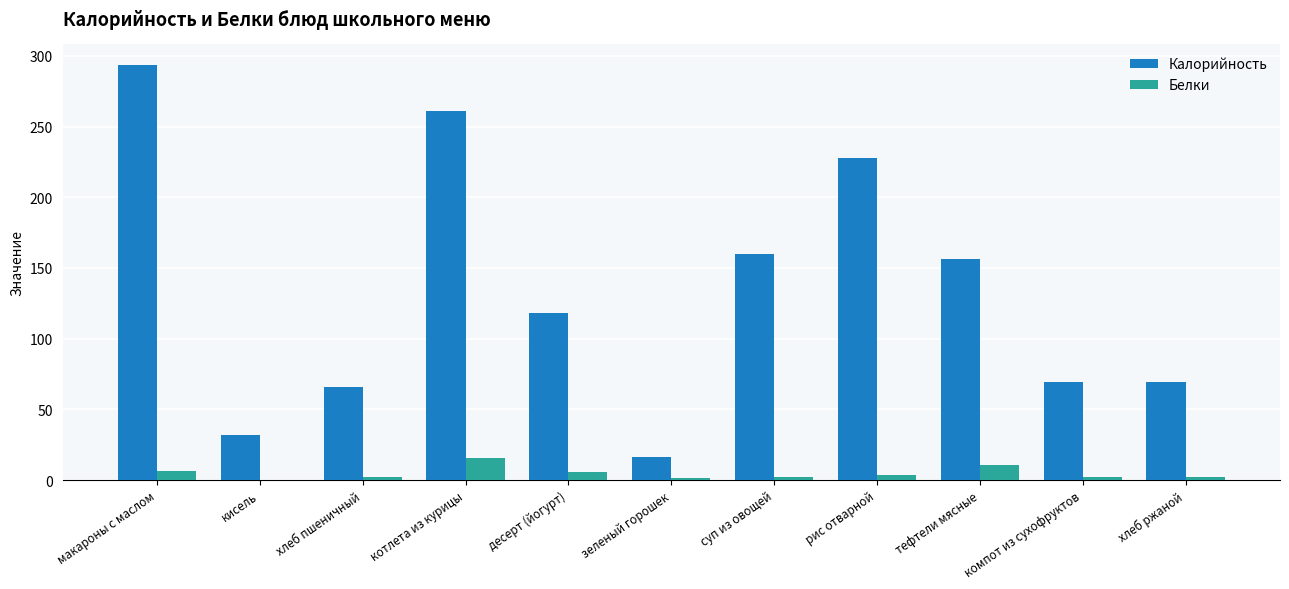

At which category is the sum across all series the highest?

макароны с маслом